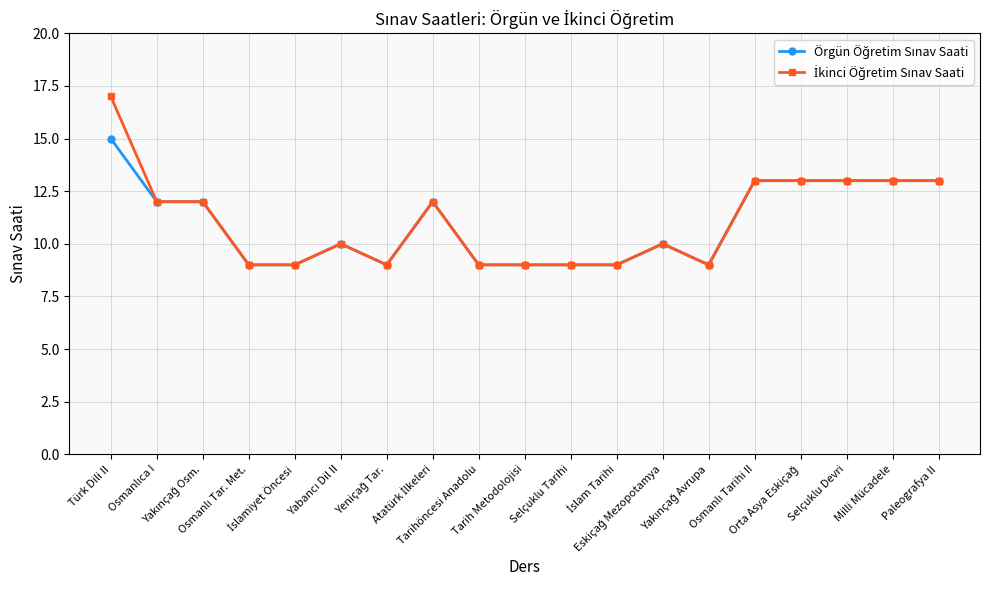

How many distinct data groups are displayed?

2